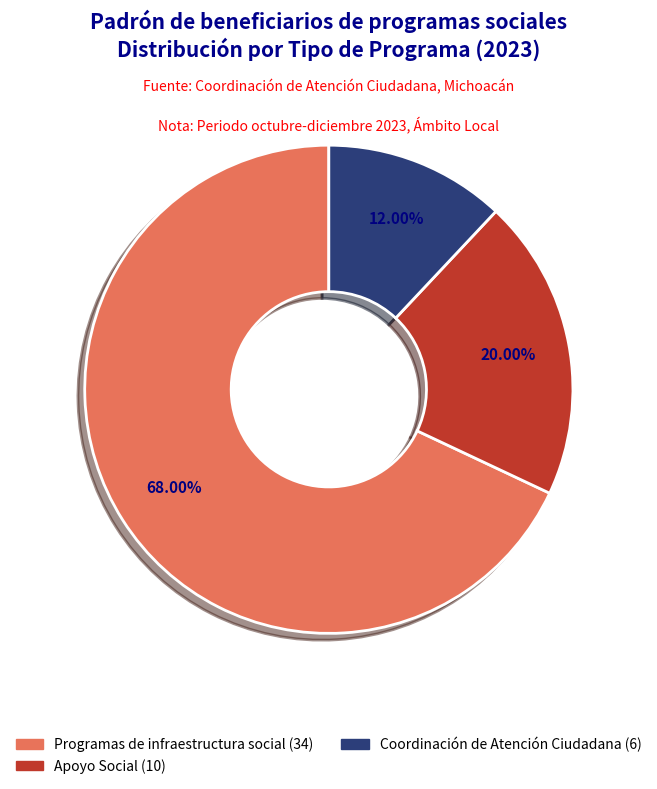

Count the number of slices in the pie.

3